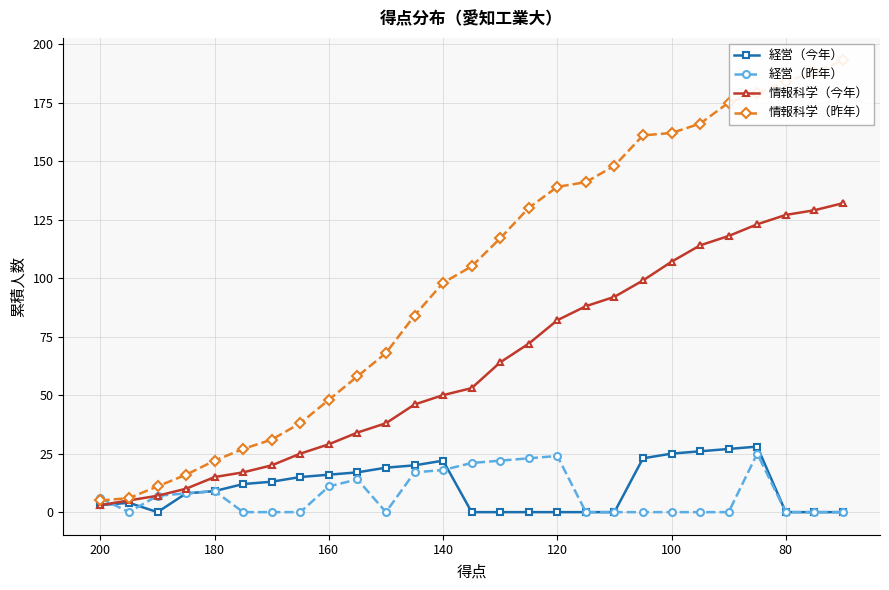

True or false: 経営（昨年） and 経営（今年） cross at least once.

True